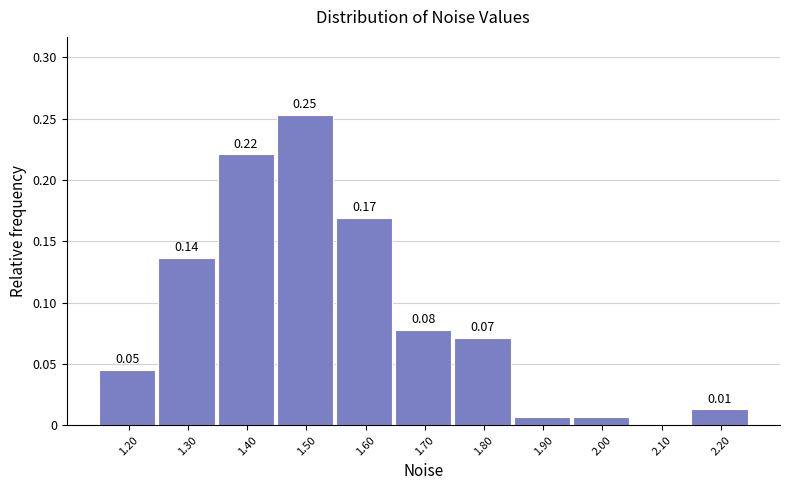

What is the sum of all values?

1.0